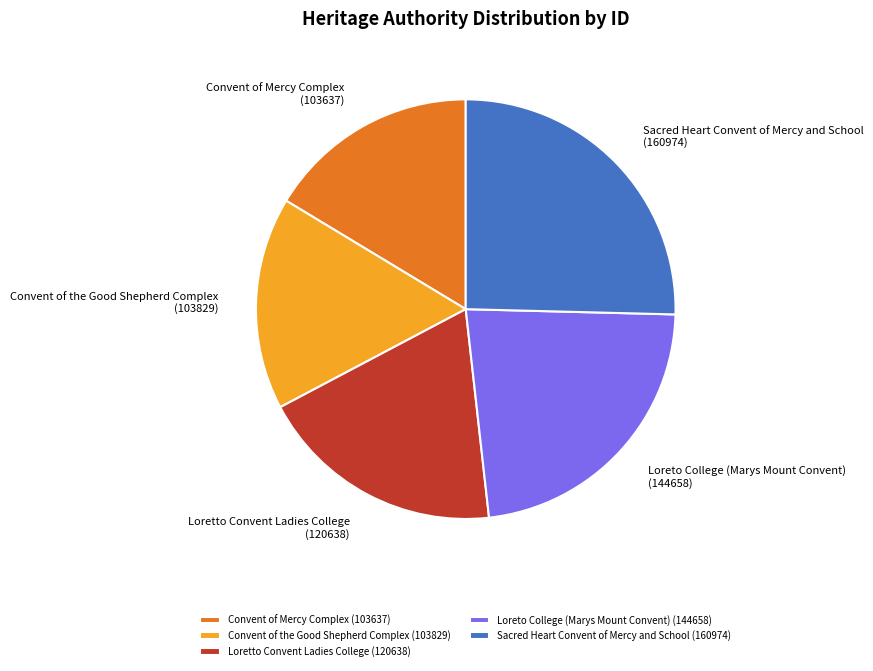

Is Convent of Mercy Complex the majority of the pie?

No